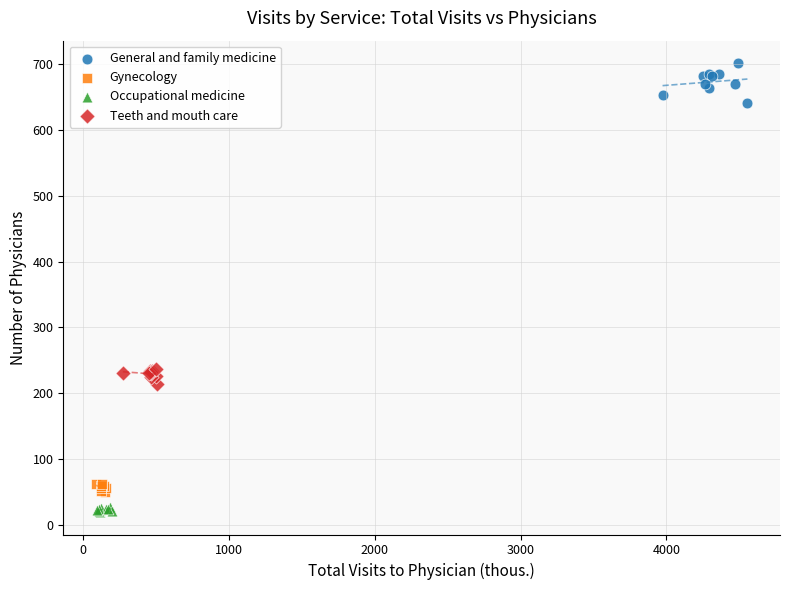

What are all the series names shown in the legend?

General and family medicine, Gynecology, Occupational medicine, Teeth and mouth care